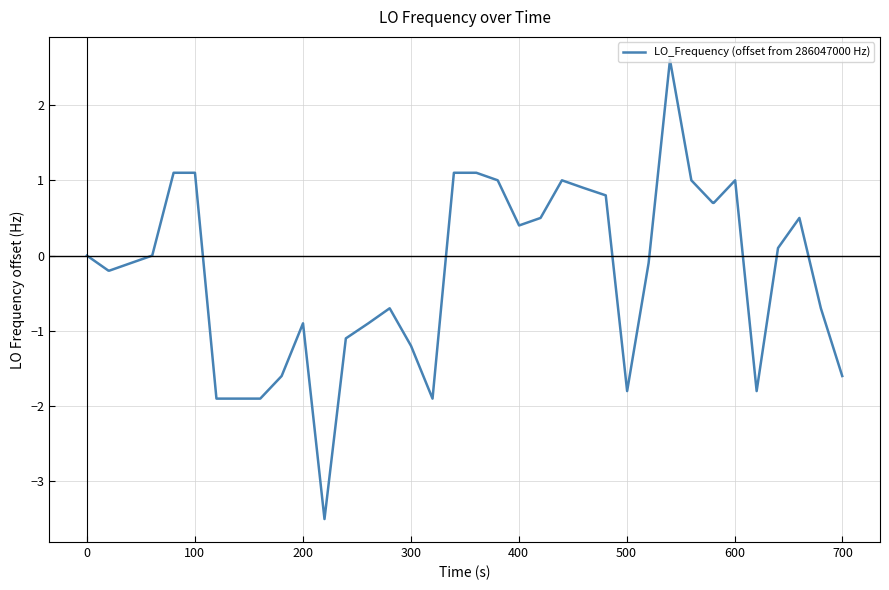

What is the difference between the maximum and minimum values?

6.1